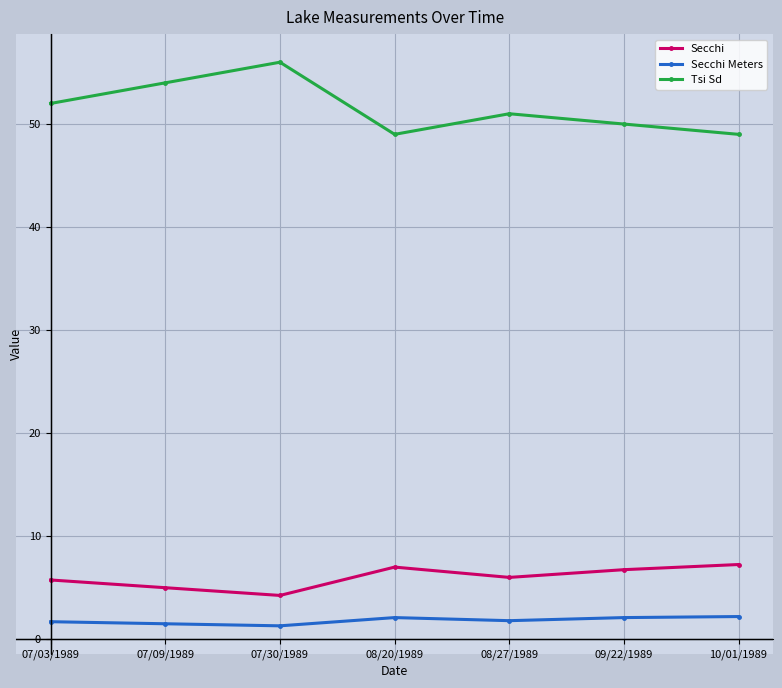

At which category does Tsi Sd reach its first local peak?

07/30/1989